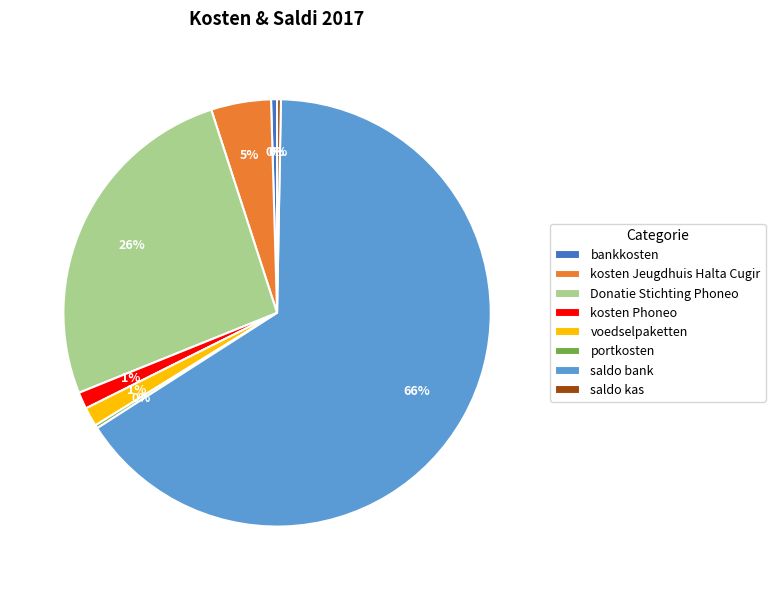

Between saldo kas and kosten Phoneo, which is larger?

kosten Phoneo